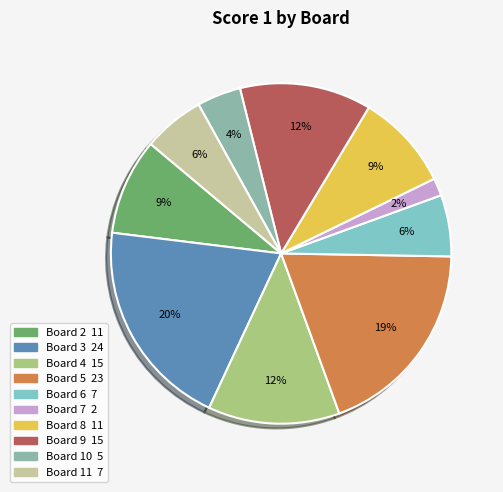

Count the number of slices in the pie.

10